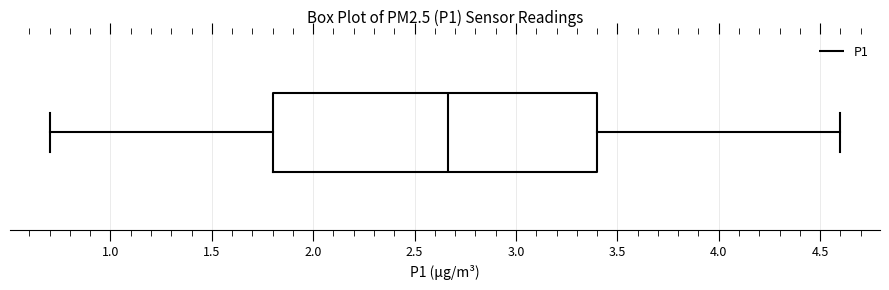

Where does the median line of the box sit on the x-axis? The values are not printed on the chart, so give them approximately, as read against the axis.

2.65